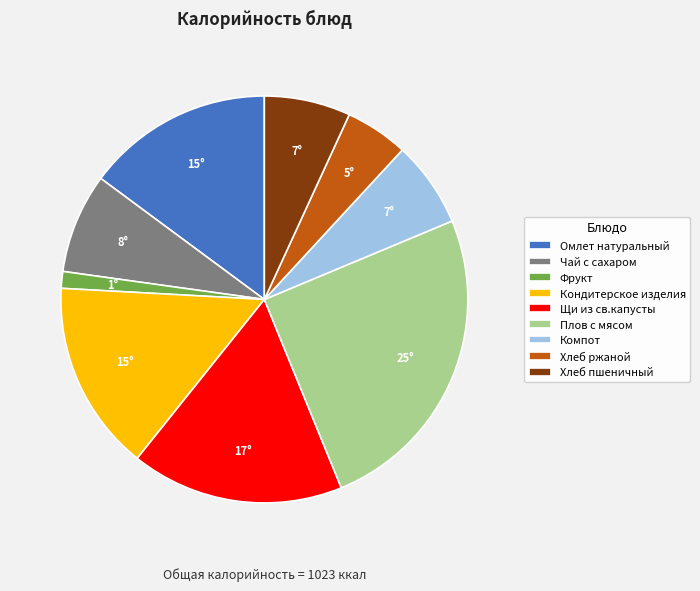

What is the ratio of the value at Плов с мясом to the value at Хлеб ржаной?

5.0